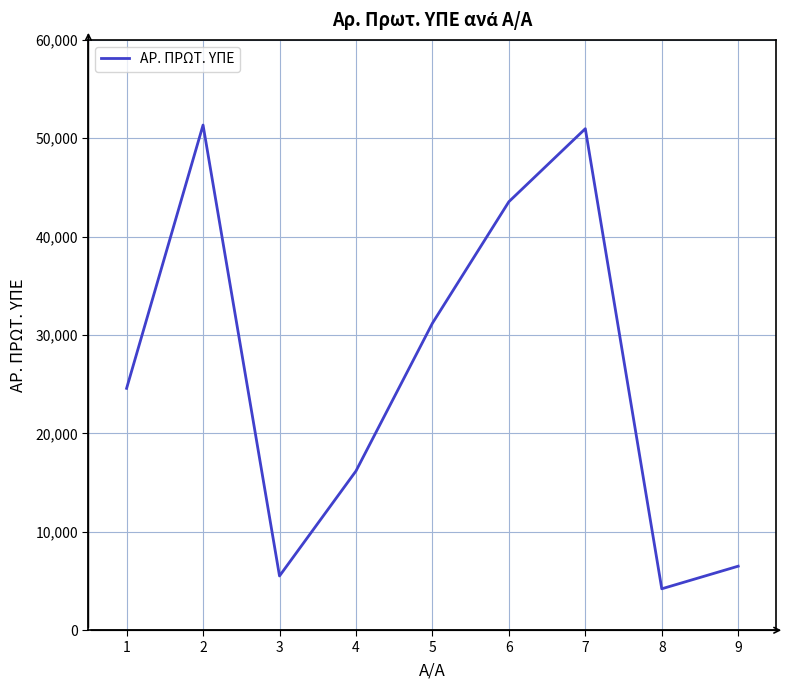

Where is the first local maximum?

2